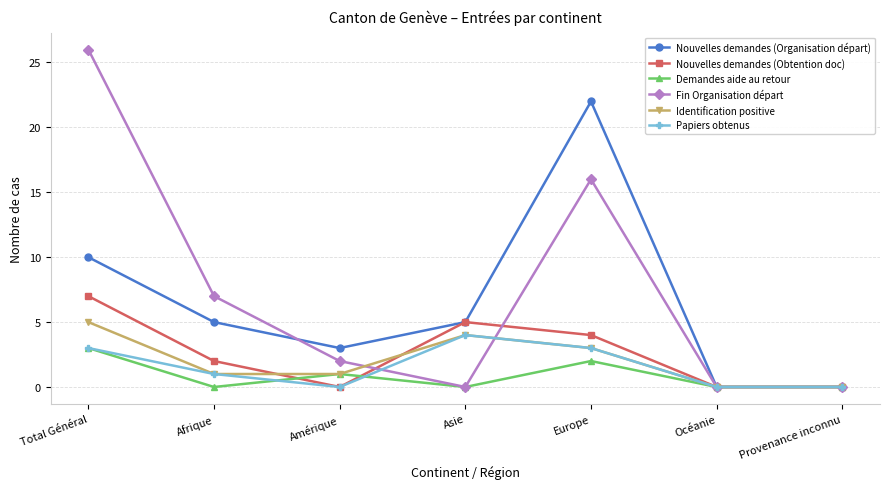

Which series has the largest total across all categories?

Fin Organisation départ